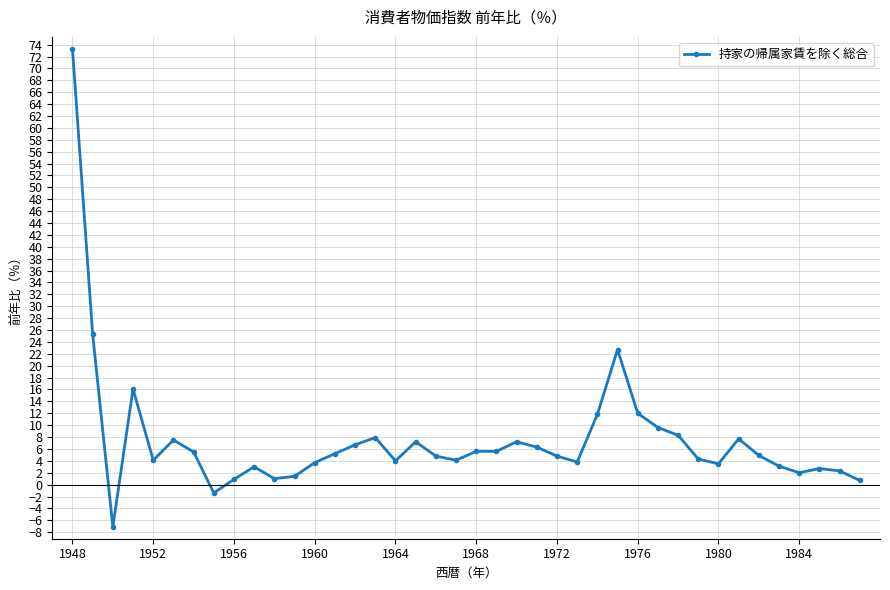

True or false: there are more than 2 points higher than both neighbors.

True